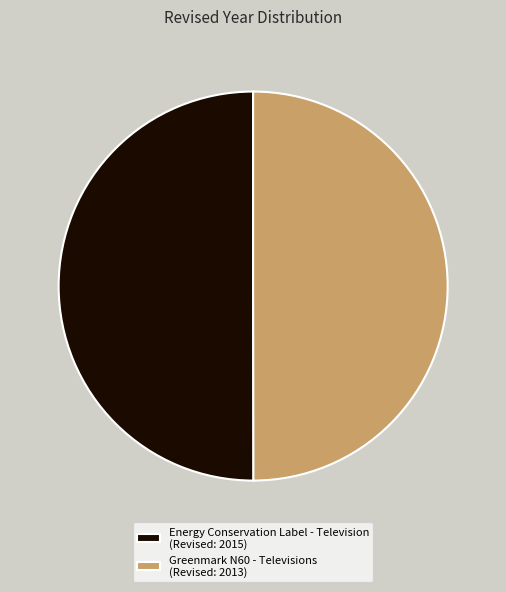

Combined, do Greenmark N60 - Televisions (Revised: 2013) and Energy Conservation Label - Television (Revised: 2015) account for over 50%?

Yes